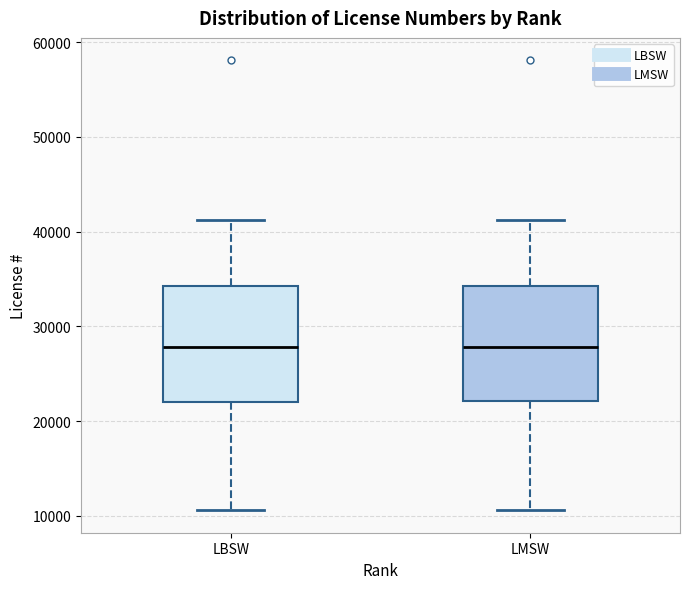

Reading left to right, read every box against the y-axis: the position of its median line, the range the box covers, and the ends of its whiskers. The values are not printed on the chart, so give them approximately, as read against the axis.

LBSW: median 28000, box 22000 to 34000, whiskers 11000 to 41000
LMSW: median 28000, box 22000 to 34000, whiskers 11000 to 41000